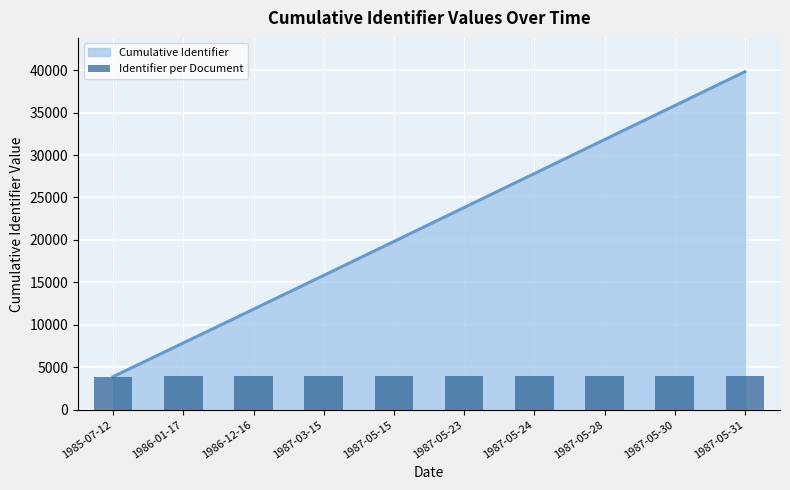

What is the value of the Cumulative Identifier bar at the 4th from the left?

15818